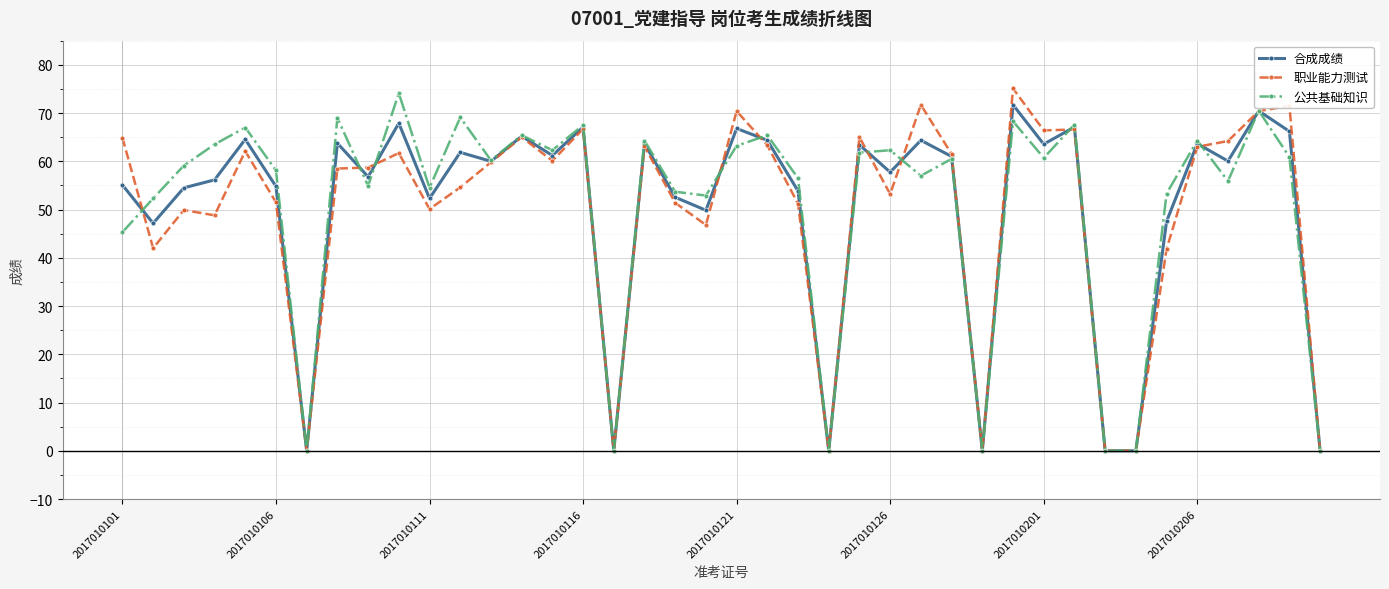

True or false: 公共基础知识 has more than 2 points higher than both neighbors.

True